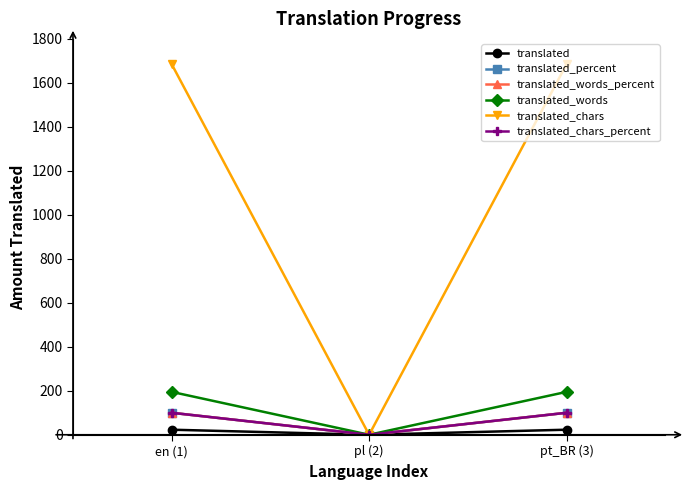

Which series has the largest total across all categories?

translated_chars